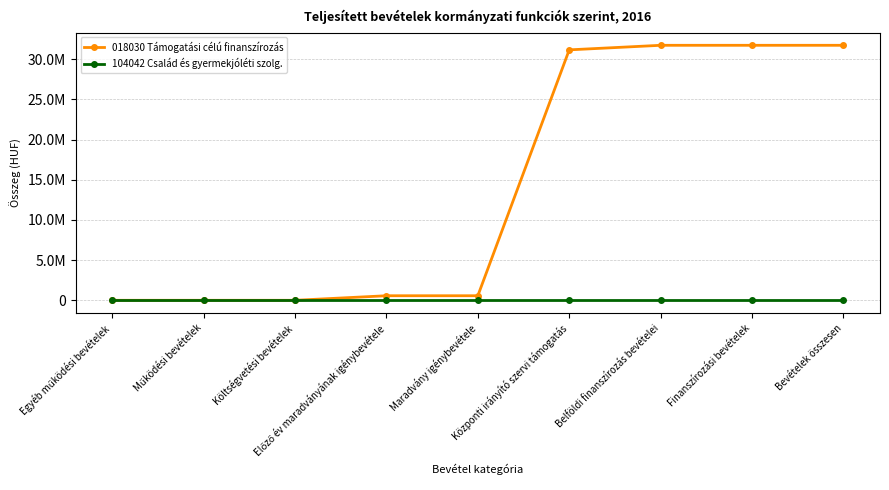

What is the total value across all series at Előző év maradványának igénybevétele?

567000